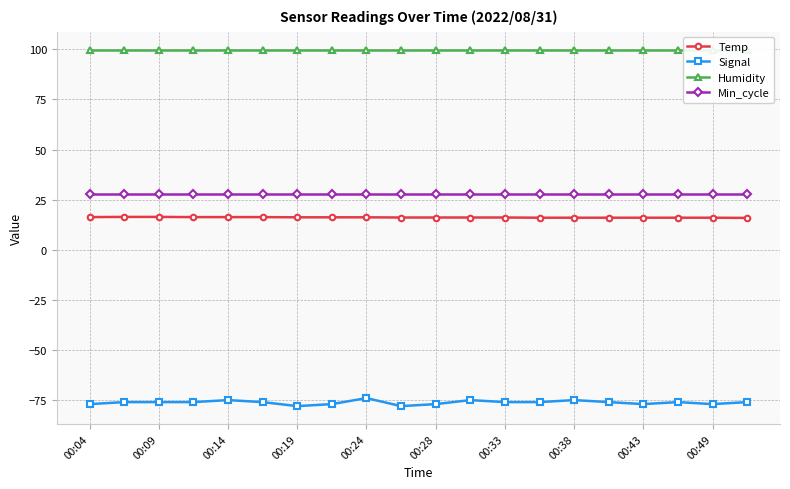

The Min_cycle series shows 28.0 at 00:43. True or false?

True